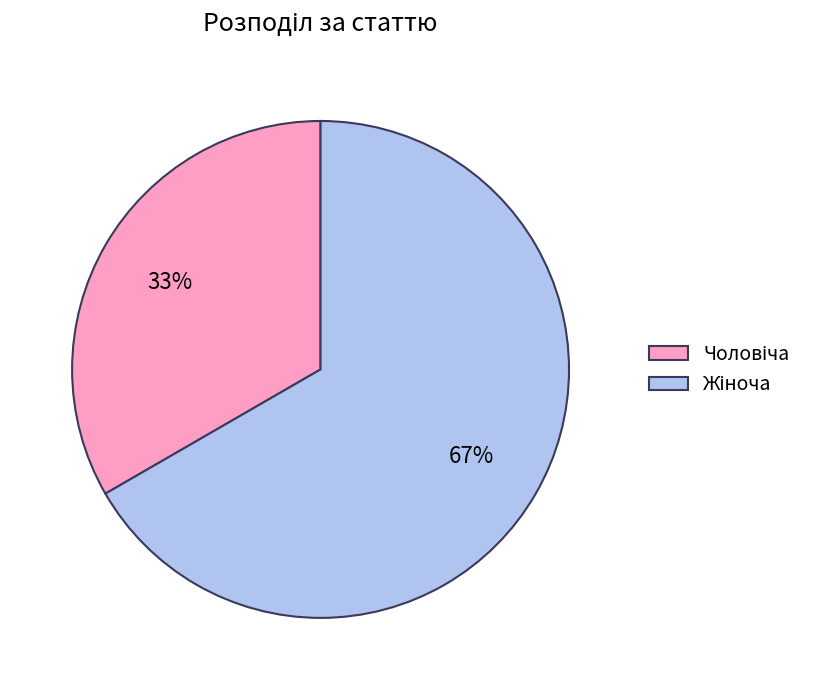

How many segments does this pie chart have?

2